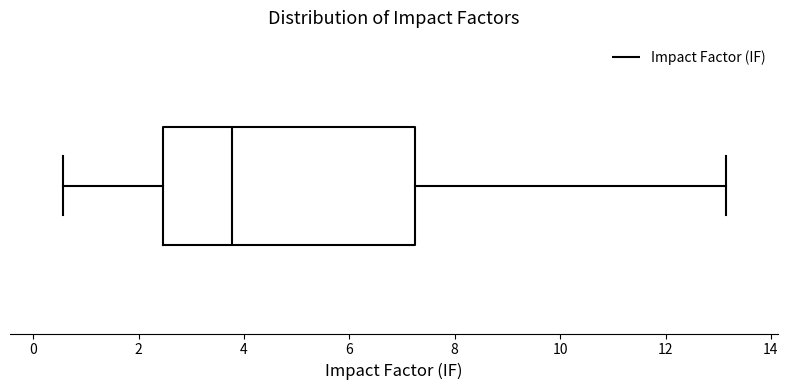

Transcribe this box plot: give where the median line is, the range the box spans, and where the two whiskers end, as read against the x-axis. The values are not printed on the chart, so give them approximately, as read against the axis.

median 3.8, box 2.4 to 7.2, whiskers 0.6 to 13.2